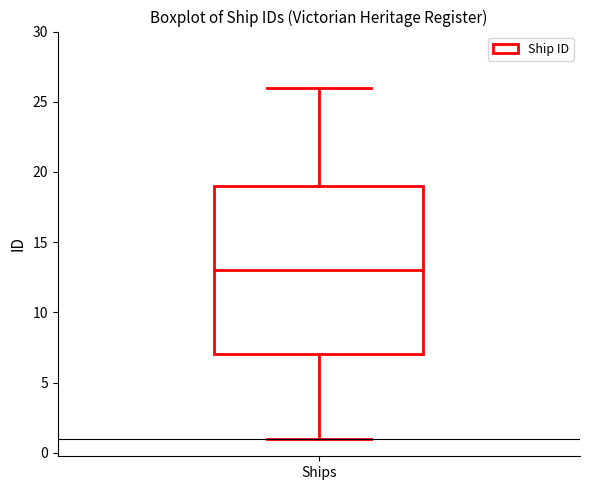

Transcribe this box plot: give where the median line is, the range the box spans, and where the two whiskers end, as read against the y-axis. The values are not printed on the chart, so give them approximately, as read against the axis.

median 13, box 7 to 19, whiskers 1 to 26